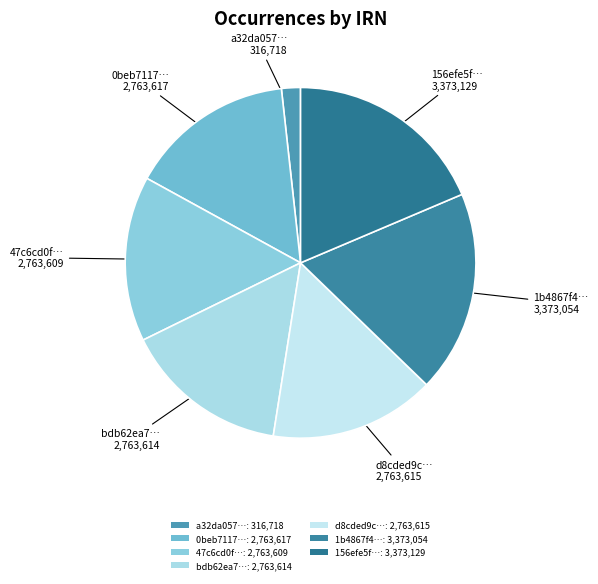

Which category has the smallest portion of the pie?

a32da057…: 316,718